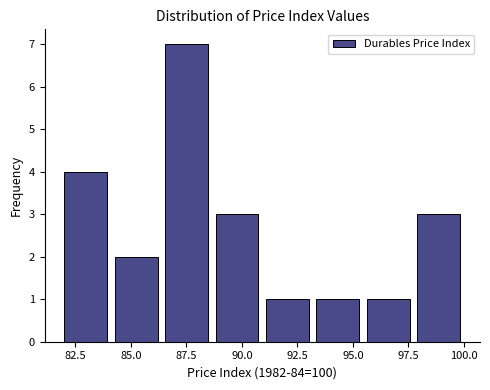

Reading left to right, list every bar in this chart as the range it spans on the x-axis followed by its height. Neither the bar edges nor the heights are printed on the chart, so give them approximately, as read against the axes.

82.0 to 84.0: 4
84.0 to 86.5: 2
86.5 to 88.5: 7
88.5 to 91.0: 3
91.0 to 93.0: 1
93.0 to 95.5: 1
95.5 to 97.5: 1
97.5 to 100.0: 3